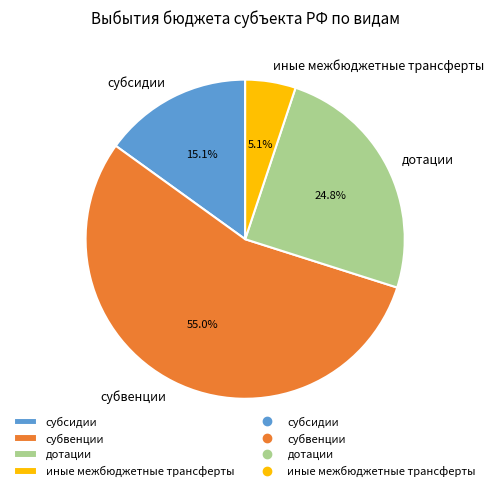

Count the number of slices in the pie.

4